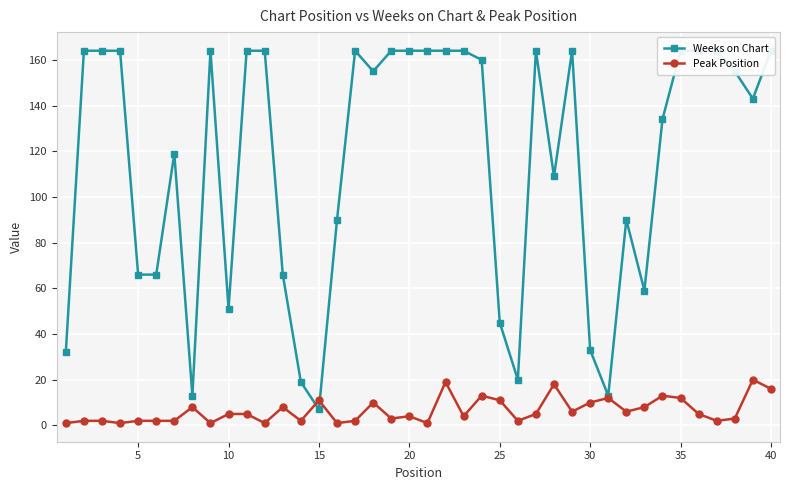

The value of Peak Position at 25 is 11. True or false?

True